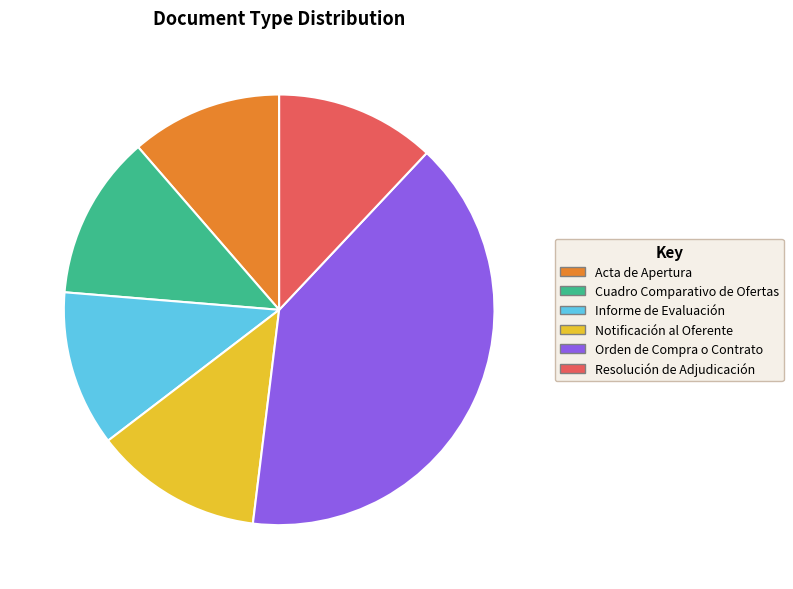

Is there a majority slice in this chart?

No